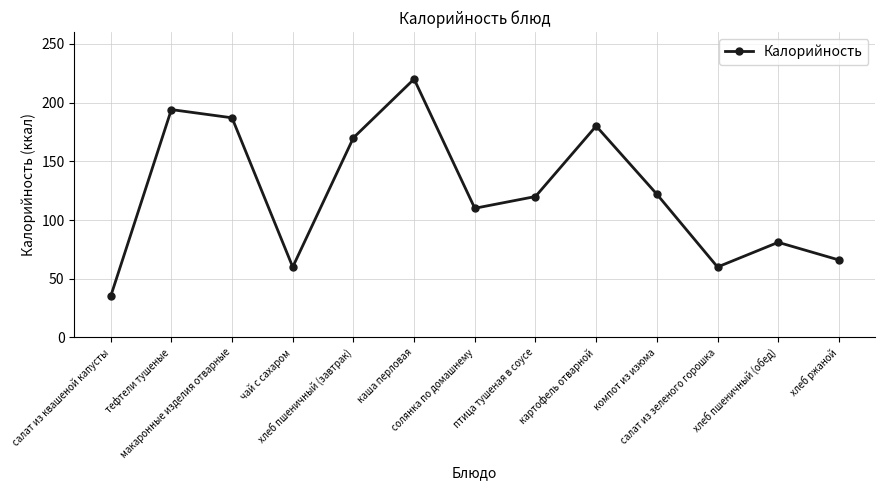

Which category has the lowest value across all series?

салат из квашеной капусты